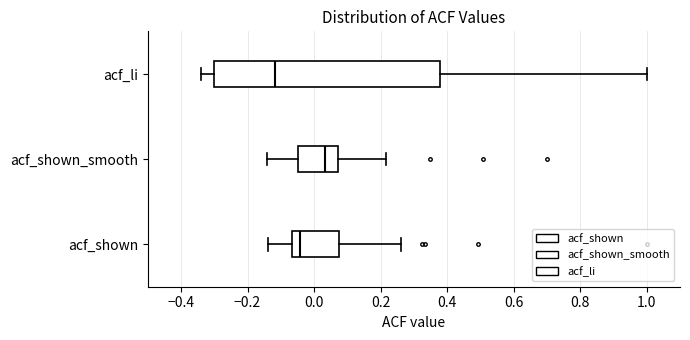

Which box has the furthest to the left median line?

acf_li